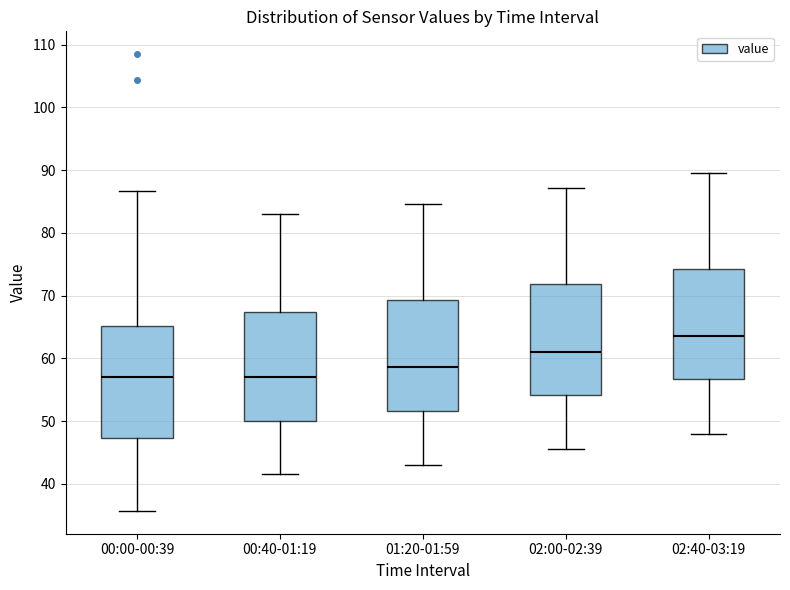

Reading left to right, read every box against the y-axis: the position of its median line, the range the box covers, and the ends of its whiskers. The values are not printed on the chart, so give them approximately, as read against the axis.

00:00-00:39: median 57, box 47 to 65, whiskers 36 to 87
00:40-01:19: median 57, box 50 to 67, whiskers 42 to 83
01:20-01:59: median 59, box 52 to 69, whiskers 43 to 85
02:00-02:39: median 61, box 54 to 72, whiskers 46 to 87
02:40-03:19: median 64, box 57 to 74, whiskers 48 to 90